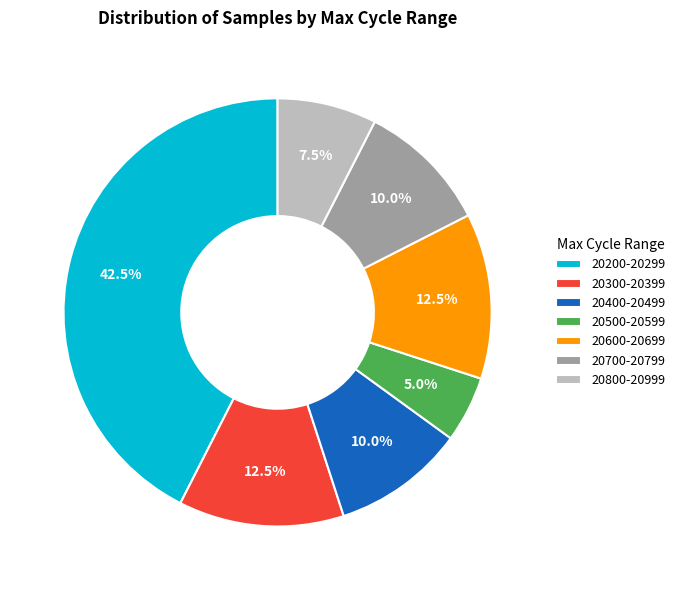

Is there a majority slice in this chart?

No